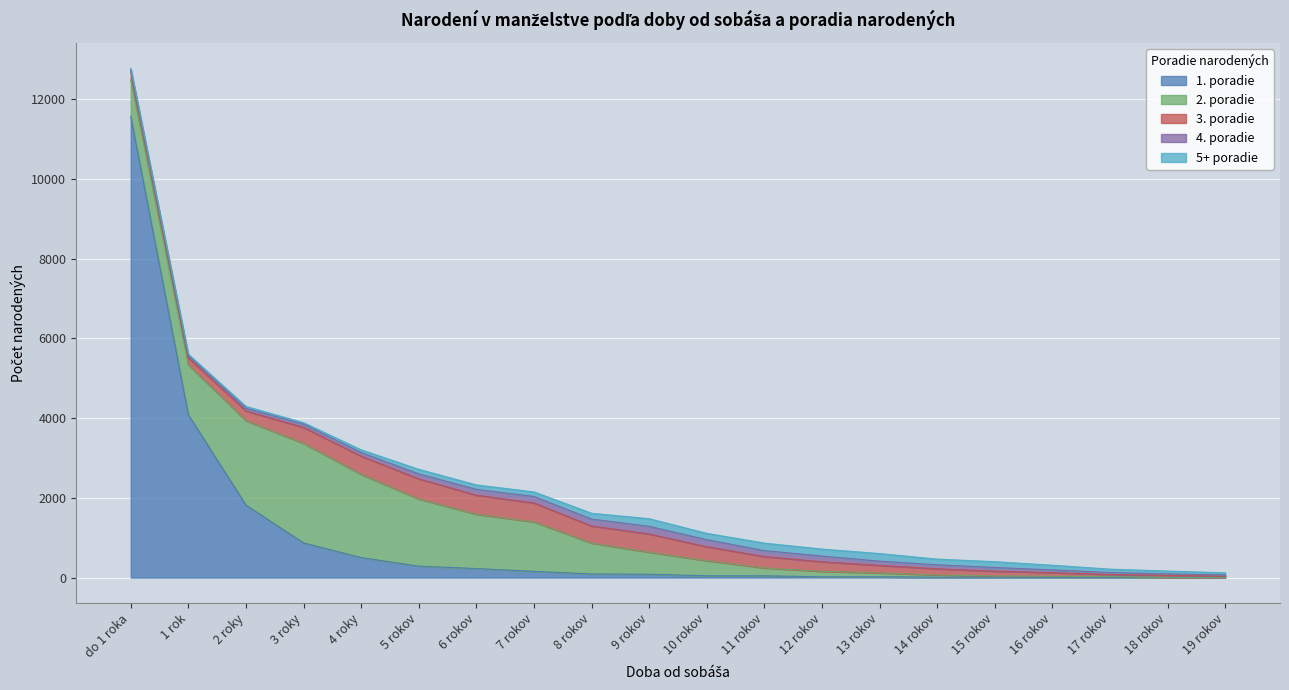

Is it true that 2. poradie equals 2118 at 2 roky?

True